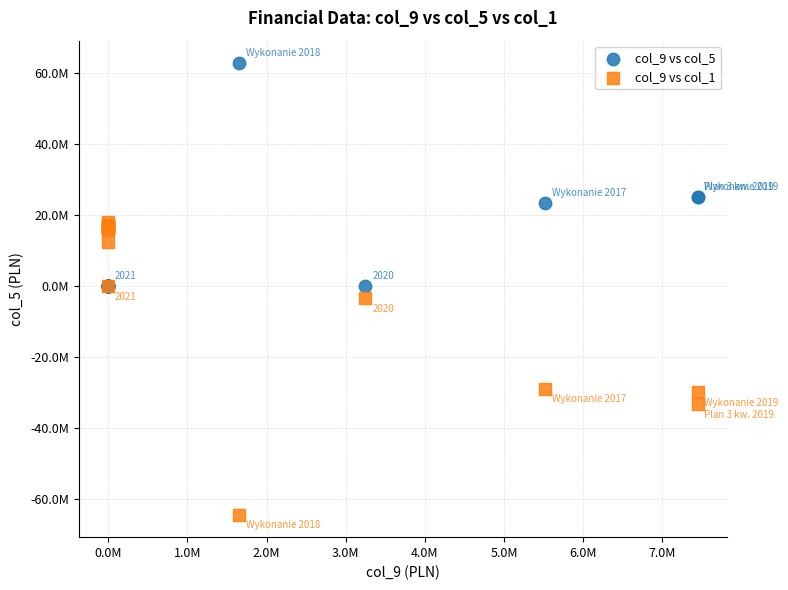

Which series contains the lowest Y value?

col_9 vs col_1